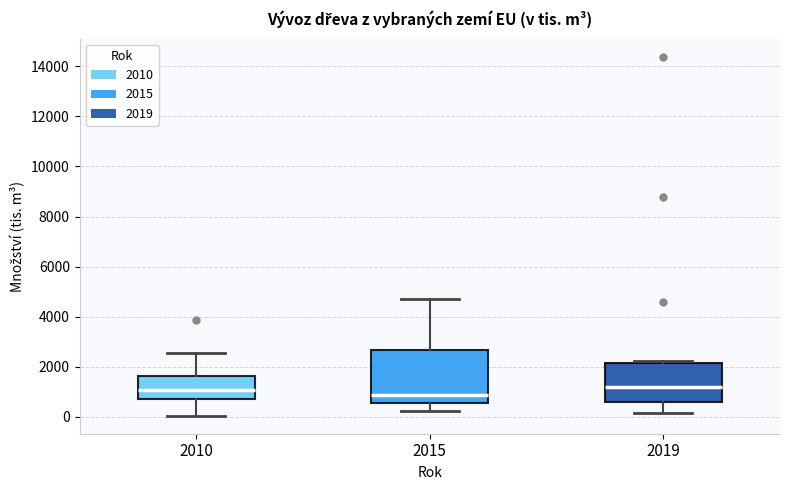

Reading left to right, transcribe this box plot: for each box, give where its median line is, the range the box spans, and where its two whiskers end, as read against the y-axis. The values are not printed on the chart, so give them approximately, as read against the axis.

2010: median 1000, box 800 to 1600, whiskers 0 to 2600
2015: median 800, box 600 to 2600, whiskers 200 to 4600
2019: median 1200, box 600 to 2200, whiskers 200 to 2200 (just above the box's upper edge)